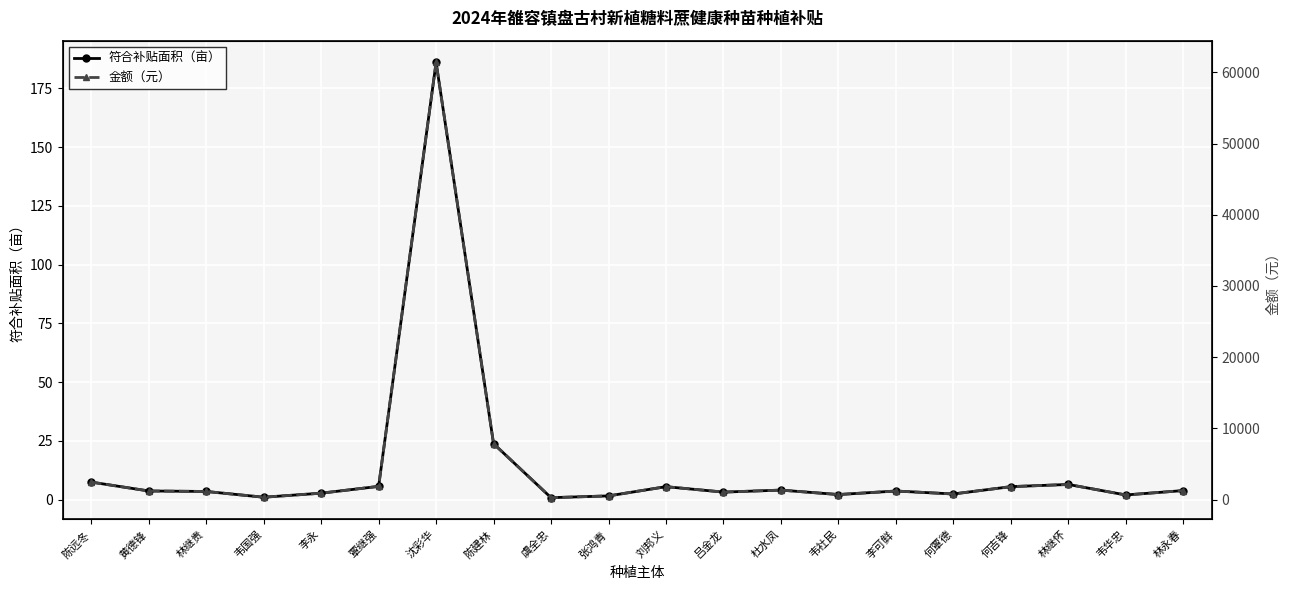

True or false: 金额（元） and 符合补贴面积（亩） cross at least once.

False